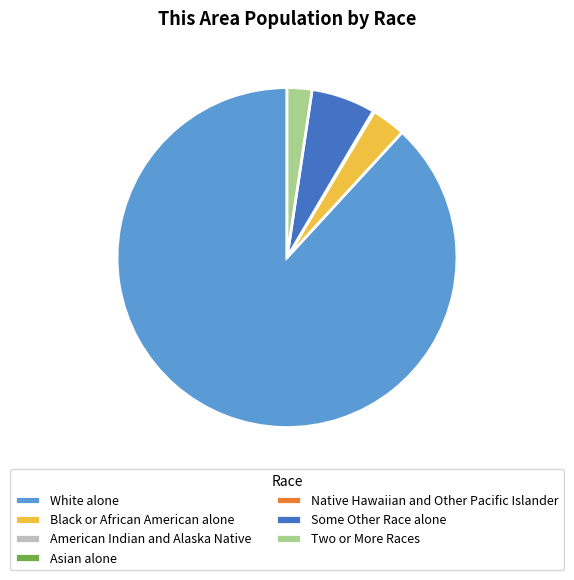

What is the ratio of the value at Black or African American alone to the value at Some Other Race alone?

0.5